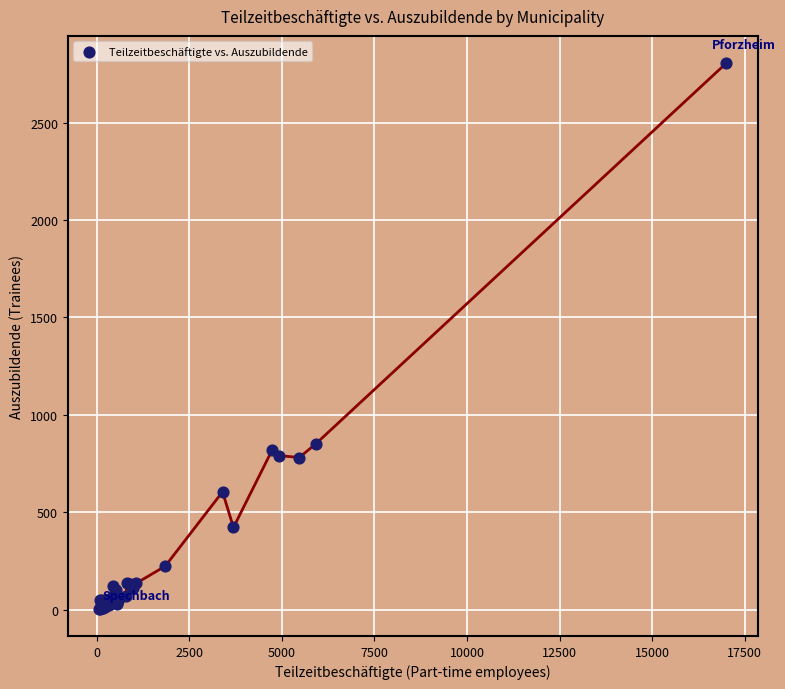

What Y value in the scatter plot is closest to 1405?

852